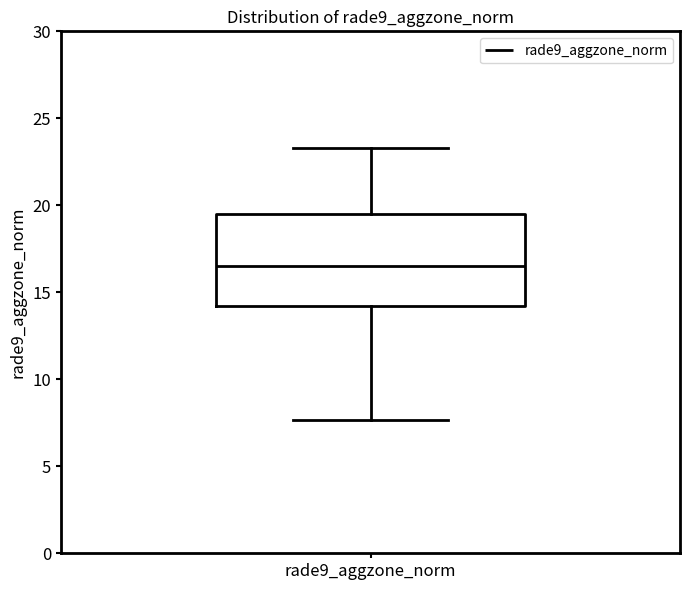

Transcribe this box plot: give where the median line is, the range the box spans, and where the two whiskers end, as read against the y-axis. The values are not printed on the chart, so give them approximately, as read against the axis.

median 16.5, box 14.0 to 19.5, whiskers 7.5 to 23.5